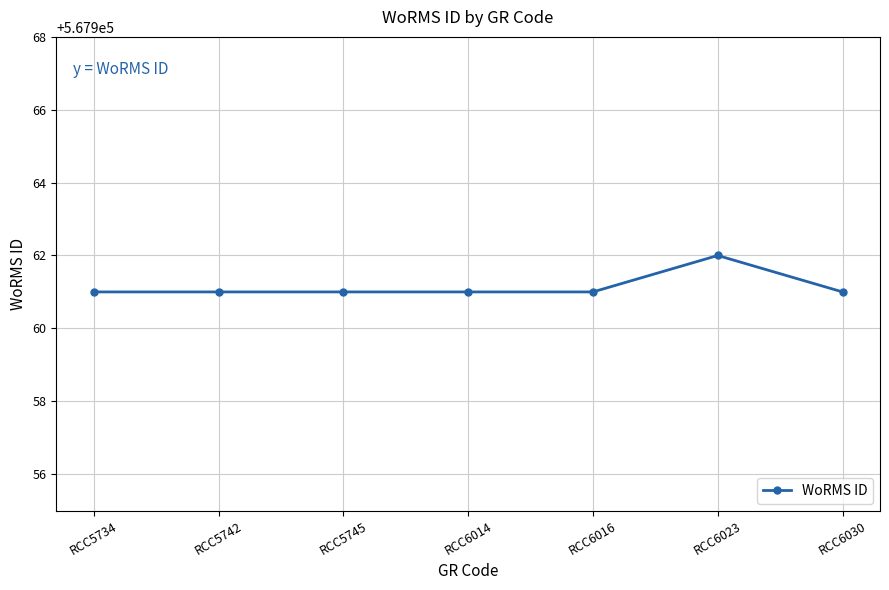

What is the value of the 2nd point from the left?

567961